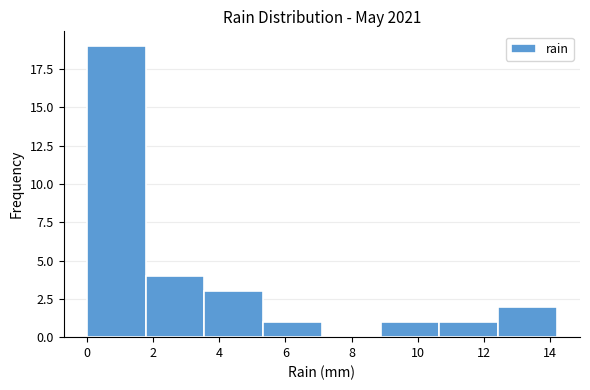

Reading left to right, transcribe this chart: for each bar, give the range it covers on the x-axis and its height. Neither the bar edges nor the heights are printed on the chart, so give them approximately, as read against the axes.

0.0 to 1.8: 19
1.8 to 3.6: 4
3.6 to 5.4: 3
5.4 to 7.2: 1
7.2 to 8.8: 0
8.8 to 10.6: 1
10.6 to 12.4: 1
12.4 to 14.2: 2